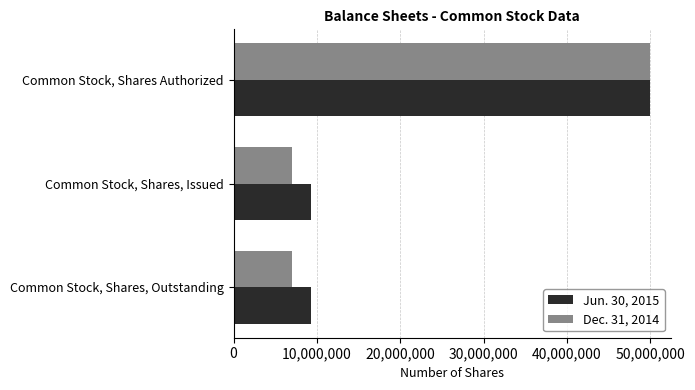

Which series has the largest range (max minus min)?

Dec. 31, 2014